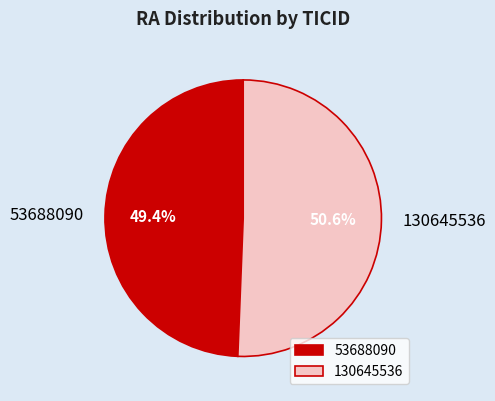

The 130645536 slice represents 56% of the pie. True or false?

False